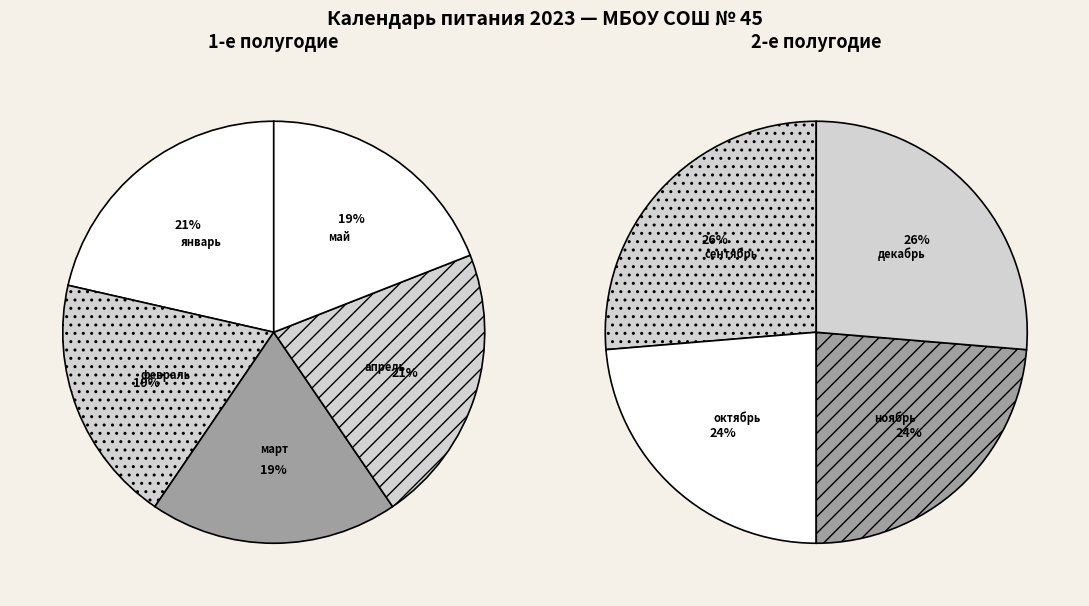

Which slice is the largest?

сентябрь